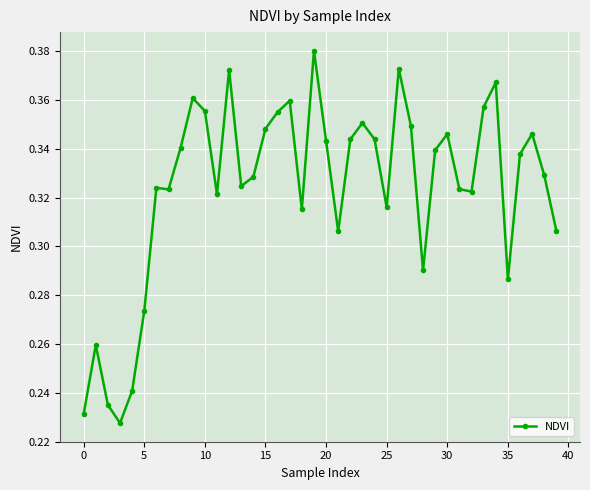

How many values are between 0 and 1?

40